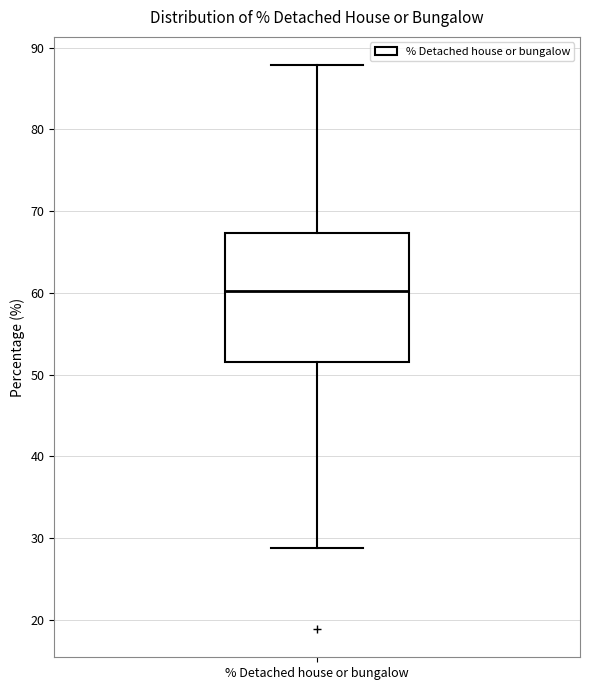

Transcribe this box plot: give where the median line is, the range the box spans, and where the two whiskers end, as read against the y-axis. The values are not printed on the chart, so give them approximately, as read against the axis.

median 60, box 52 to 67, whiskers 29 to 88